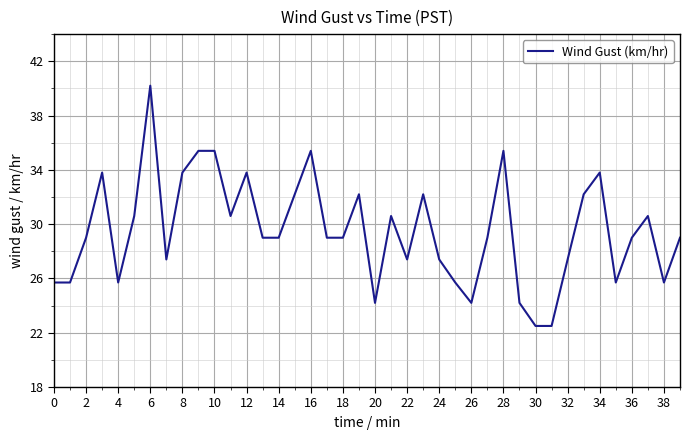

What is the difference between the maximum and minimum values?

17.7